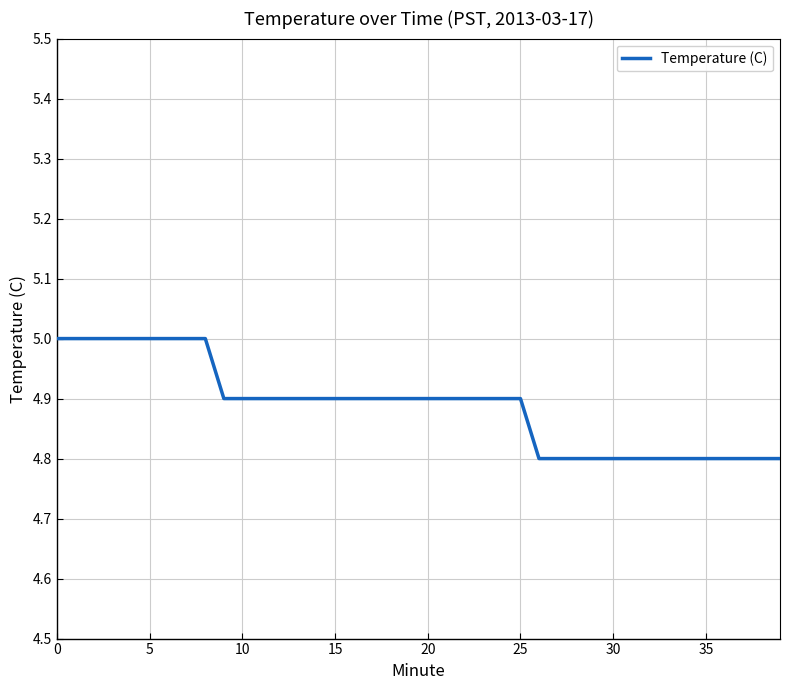

What is the minimum value shown in the chart?

4.8